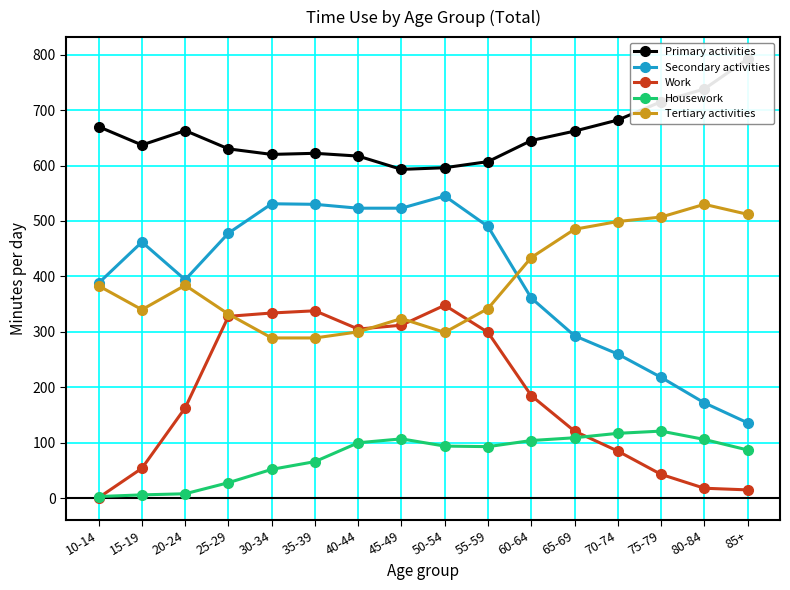

True or false: Tertiary activities has more than 1 points higher than both neighbors.

True